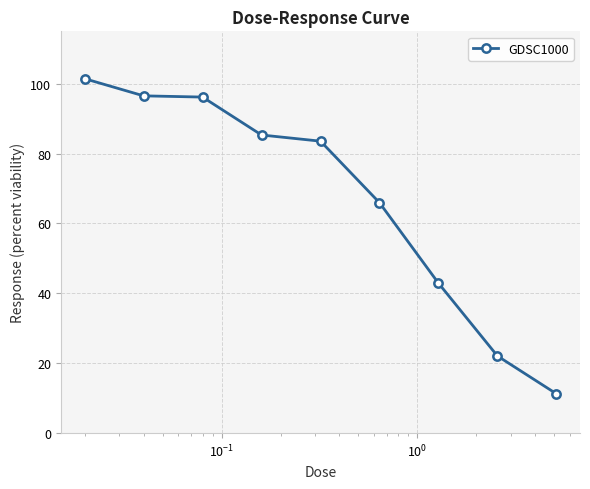

What is the difference between the second highest and minimum values?

85.3